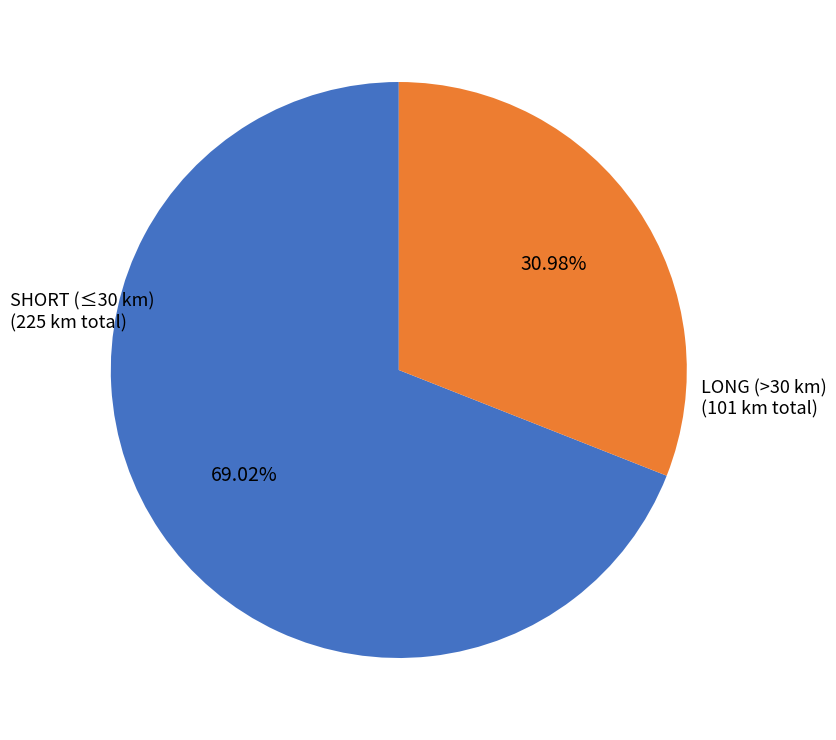

Does any single category account for the majority?

Yes